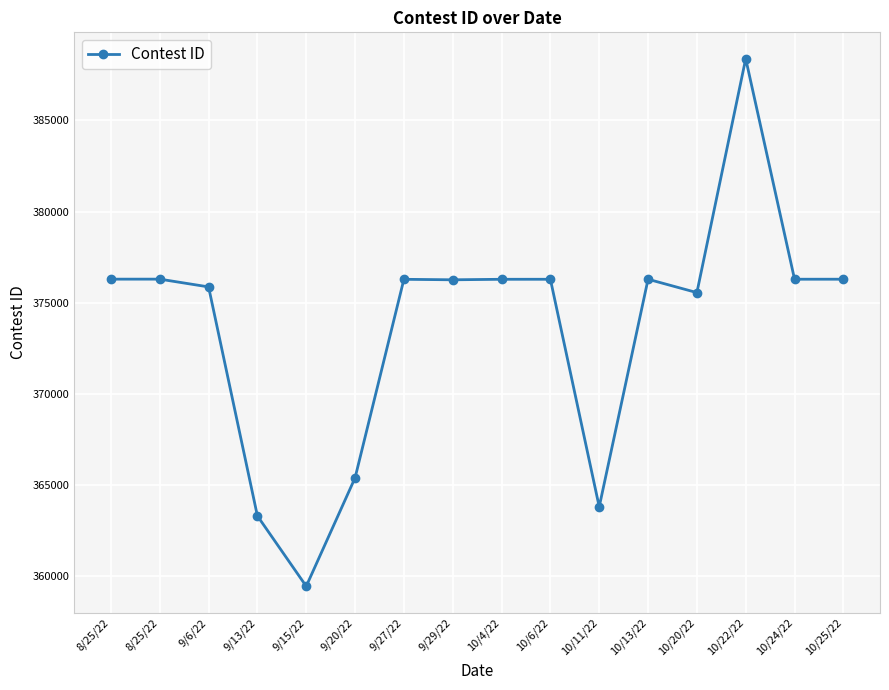

Does the chart have visible grid lines?

Yes